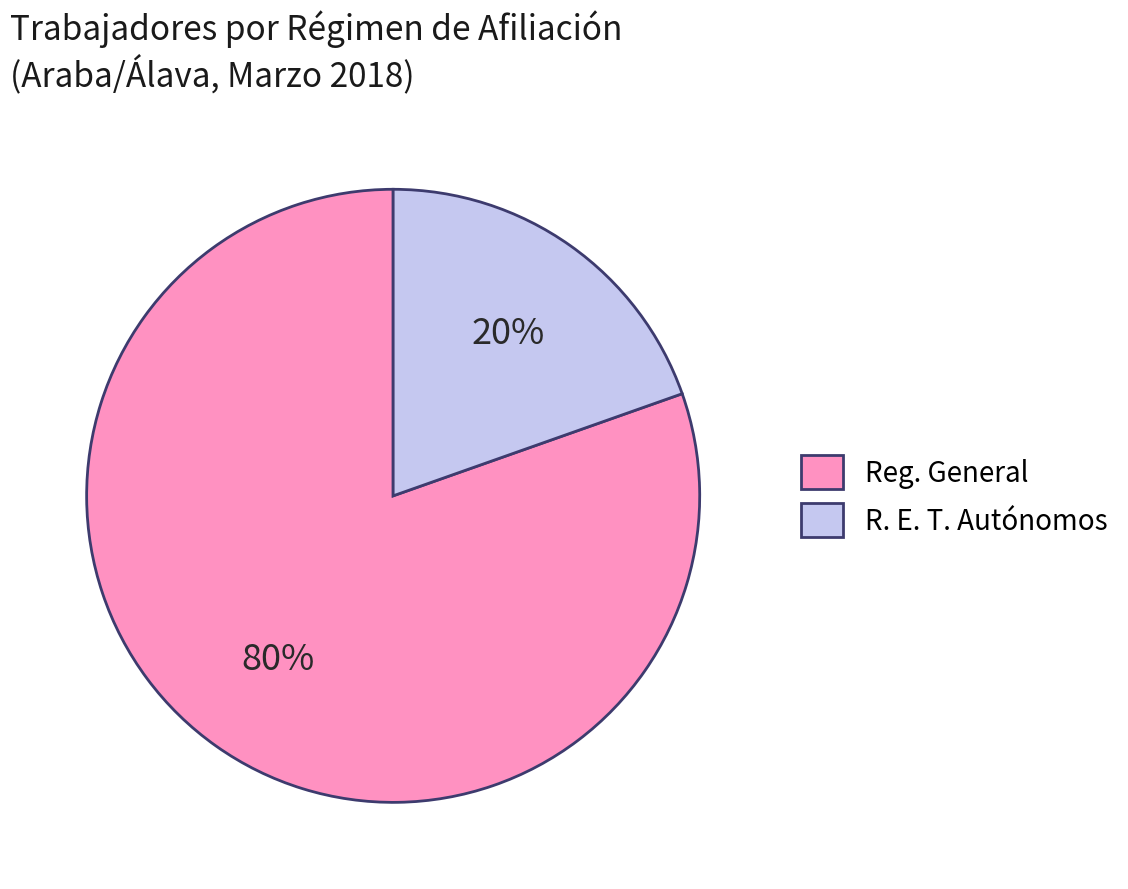

Is it true that R. E. T. Autónomos is 20% of the pie?

True